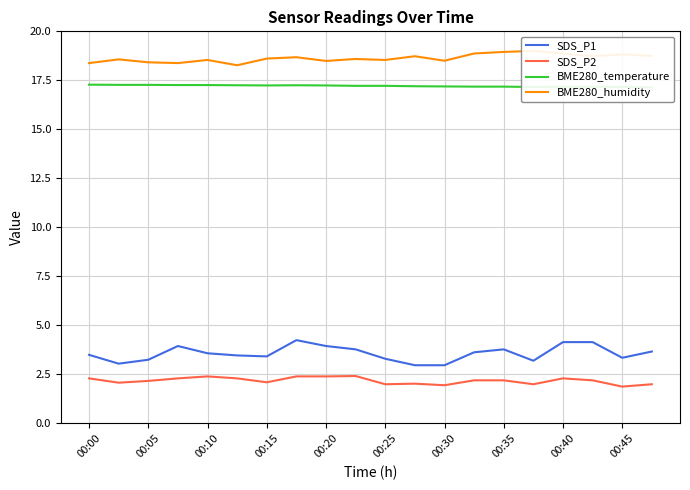

True or false: SDS_P1 has a value of 4.0 at 00:20.

True